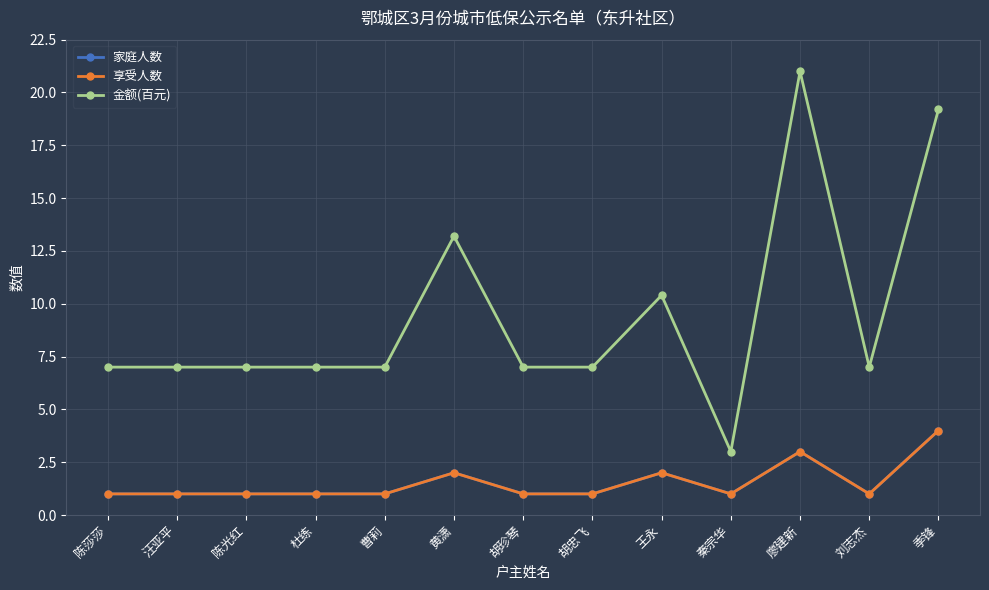

At how many categories does at least one series exceed 19?

2